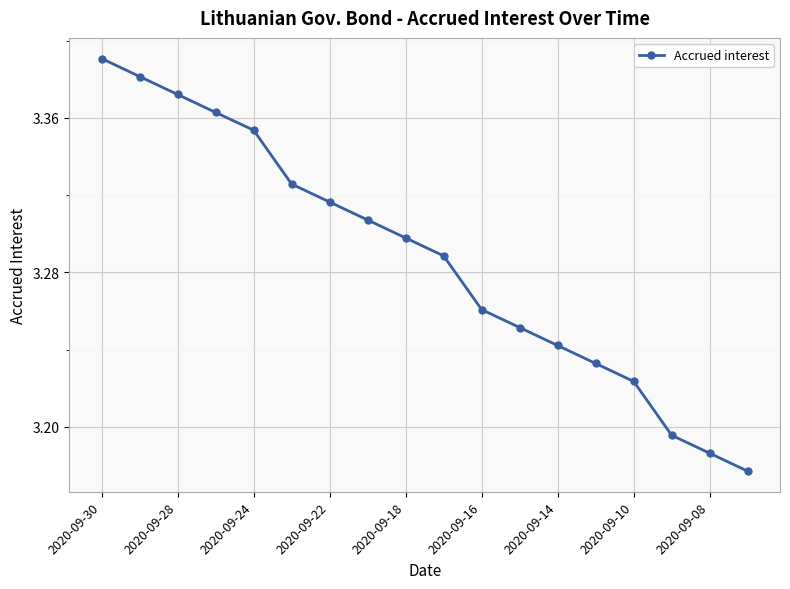

Count the values in the range 3 to 4.

18